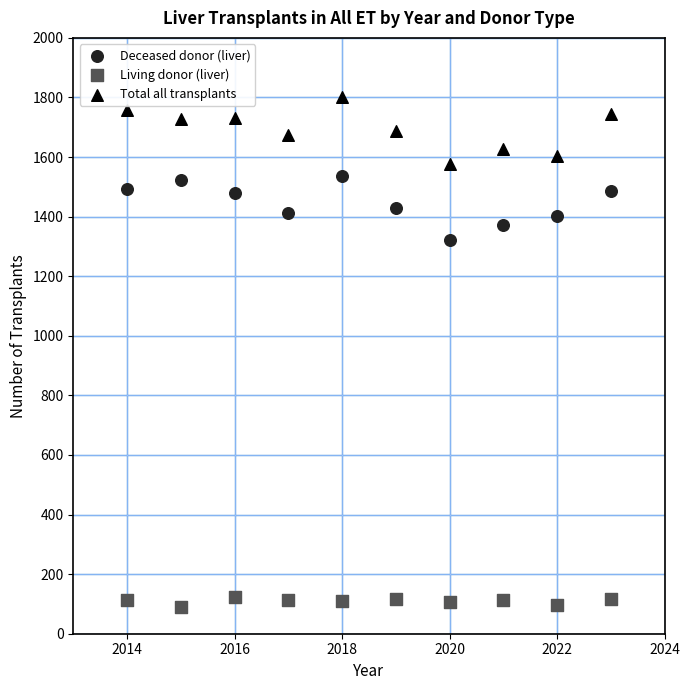

Which series has the largest Y range (max minus min)?

Total all transplants